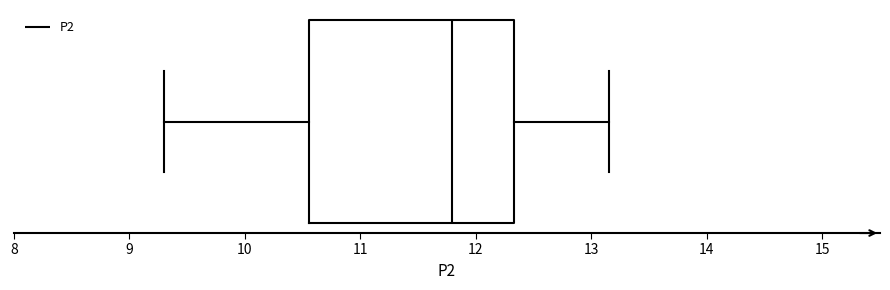

Transcribe this box plot: give where the median line is, the range the box spans, and where the two whiskers end, as read against the x-axis. The values are not printed on the chart, so give them approximately, as read against the axis.

median 11.8, box 10.6 to 12.3, whiskers 9.3 to 13.2